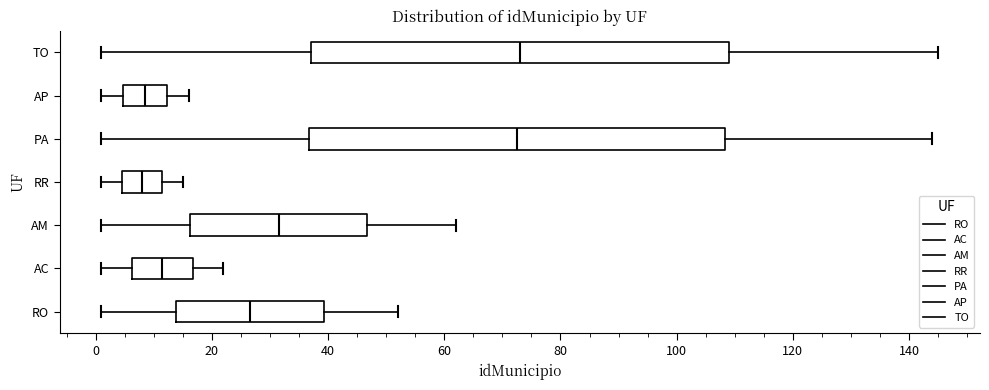

Where does the median line of the box for RR sit on the x-axis? The values are not printed on the chart, so give them approximately, as read against the axis.

8